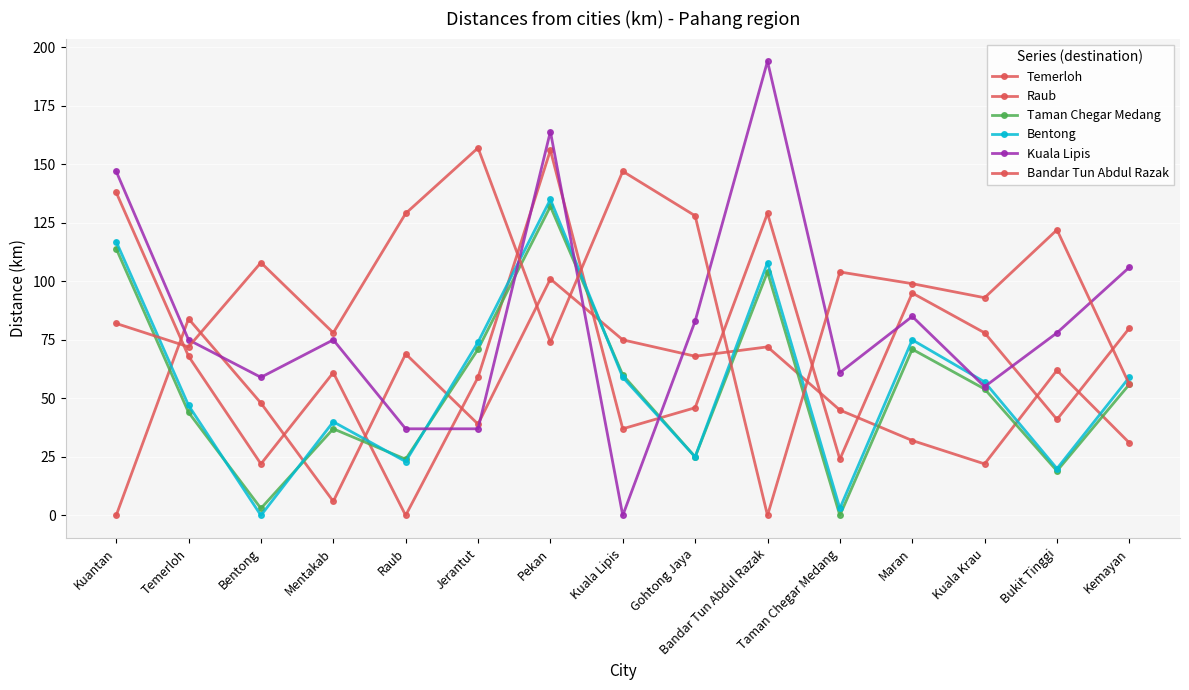

True or false: Temerloh has more than 2 points higher than both neighbors.

True